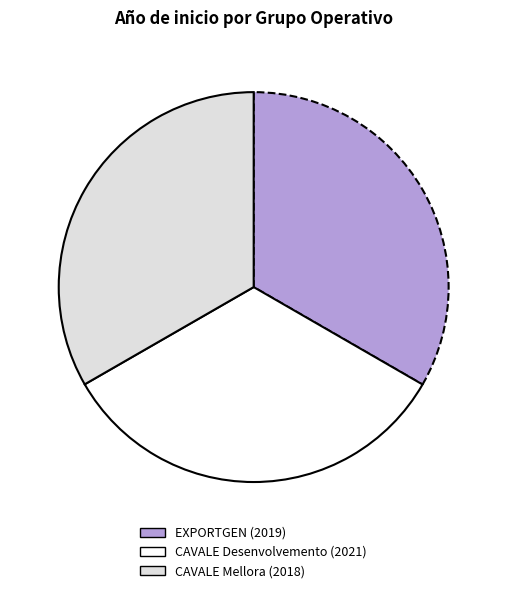

Do CAVALE Desenvolvemento (2021) and EXPORTGEN (2019) together represent more than half of the pie?

Yes